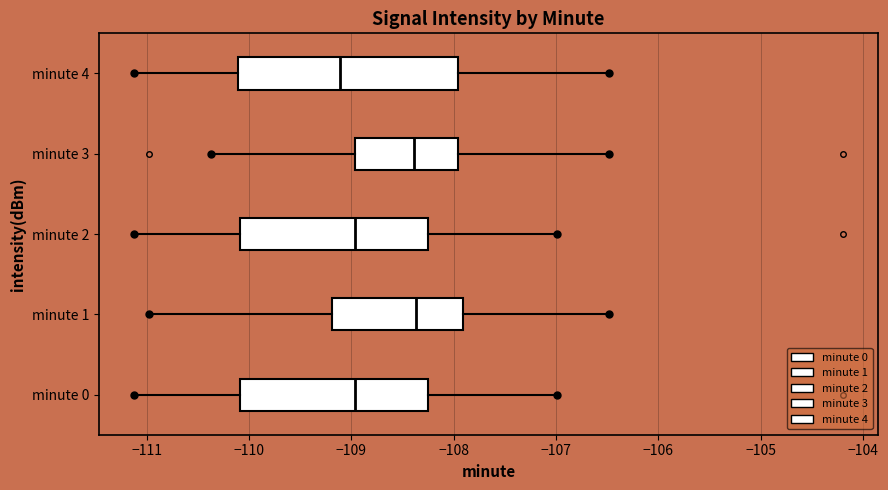

Which box is the widest, from its left edge to its right edge?

minute 4